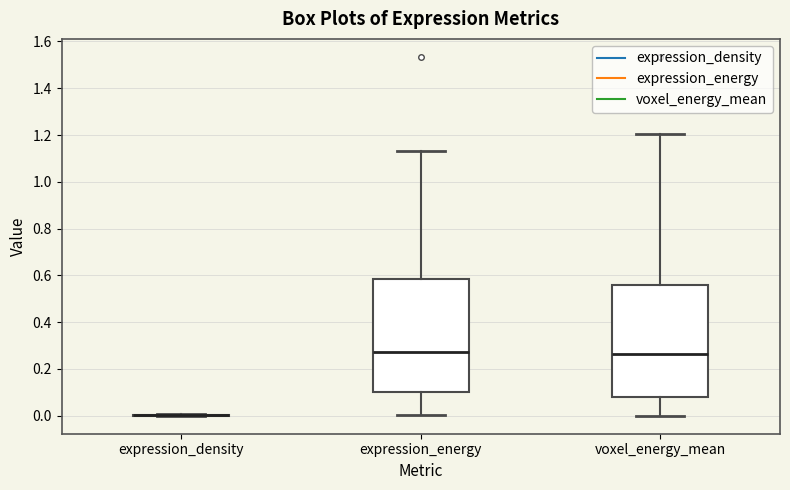

Reading left to right, read every box against the y-axis: the position of its median line, the range the box covers, and the ends of its whiskers. The values are not printed on the chart, so give them approximately, as read against the axis.

expression_density: box collapsed to a line at 0.00, whiskers 0.00 to 0.00
expression_energy: median 0.28, box 0.10 to 0.58, whiskers 0.00 to 1.14
voxel_energy_mean: median 0.26, box 0.08 to 0.56, whiskers 0.00 to 1.20